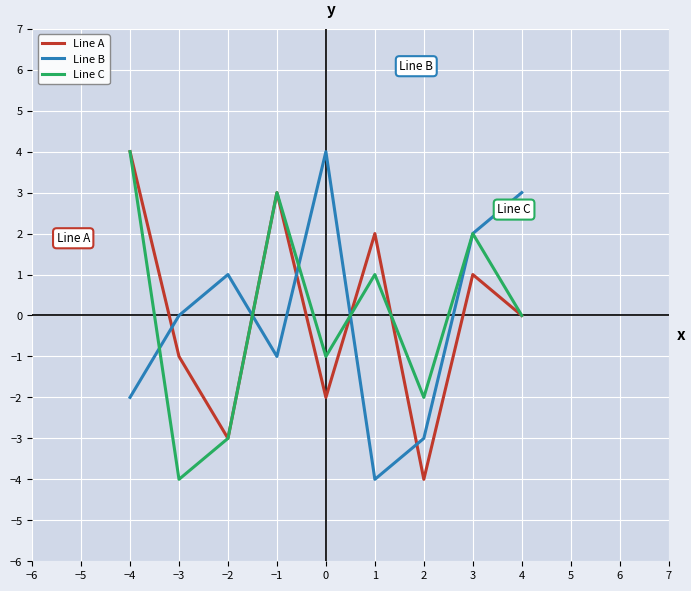

Between which two adjacent categories do Line A and Line B first intersect?

−4 and −3